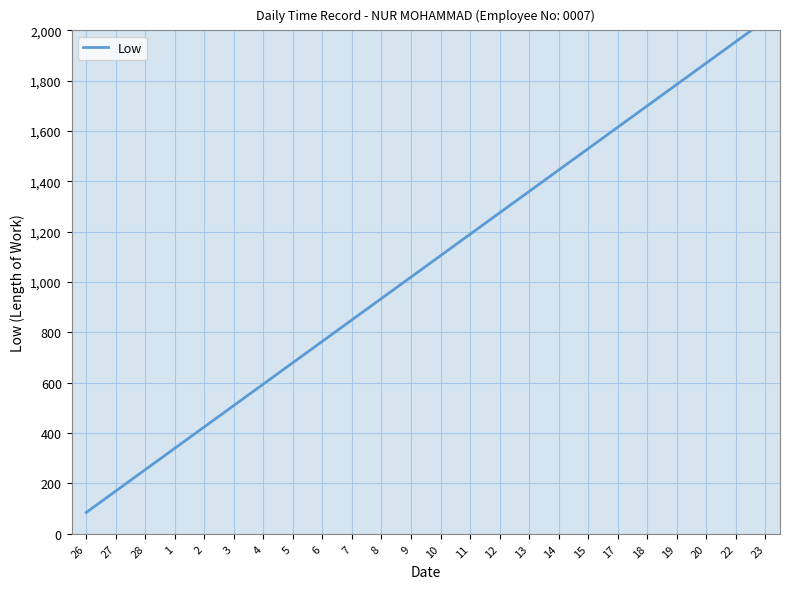

What is the label of the 18th point from the left?

15